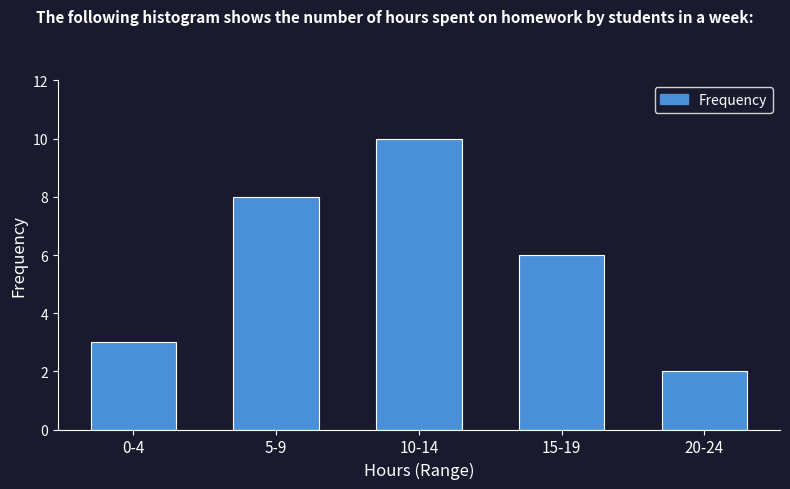

Reading right to left, transcribe all the data shown in this chart.

2	6	10	8	3